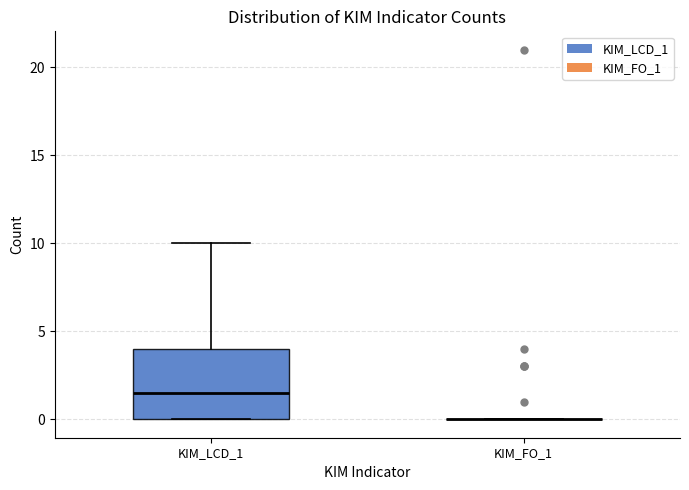

Where is the upper edge of the box for KIM_LCD_1 on the y-axis? The values are not printed on the chart, so give them approximately, as read against the axis.

4.0